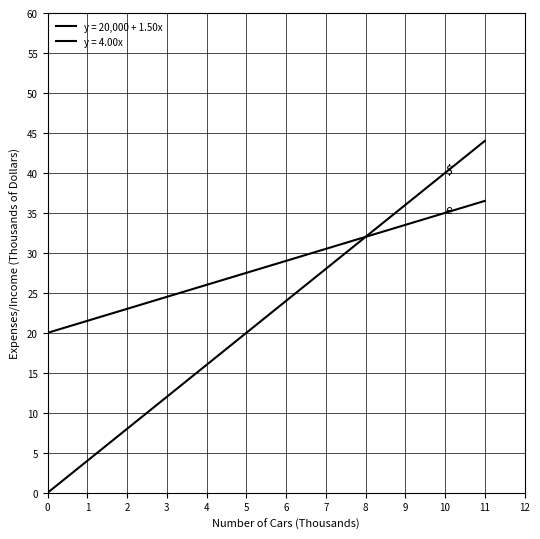

Is this an area chart (filled region under the line)?

No